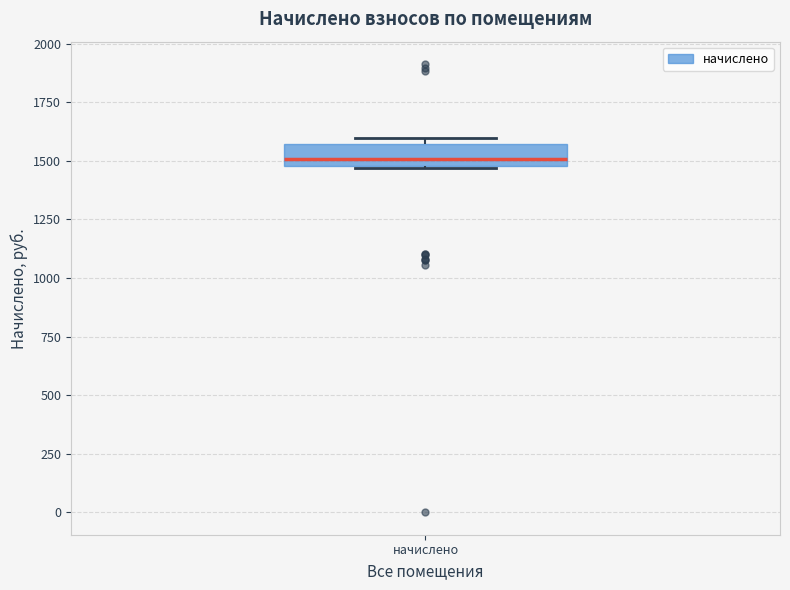

Transcribe this box plot: give where the median line is, the range the box spans, and where the two whiskers end, as read against the y-axis. The values are not printed on the chart, so give them approximately, as read against the axis.

median 1500 (just above the box's lower edge), box 1500 to 1550, whiskers 1450 to 1600